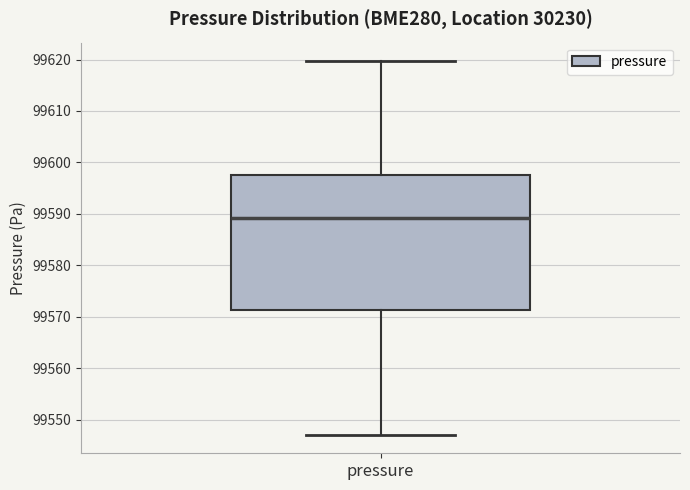

Transcribe this box plot: give where the median line is, the range the box spans, and where the two whiskers end, as read against the y-axis. The values are not printed on the chart, so give them approximately, as read against the axis.

median 99589, box 99571 to 99598, whiskers 99547 to 99620